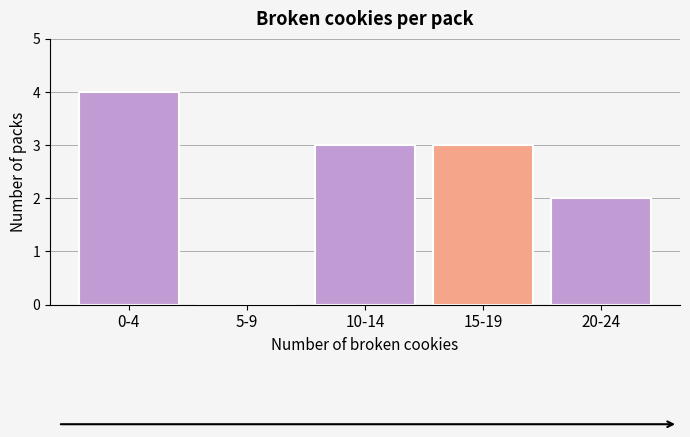

Reading right to left, what are all the values shown in this chart?

20-24=2	15-19=3	10-14=3	5-9=0	0-4=4